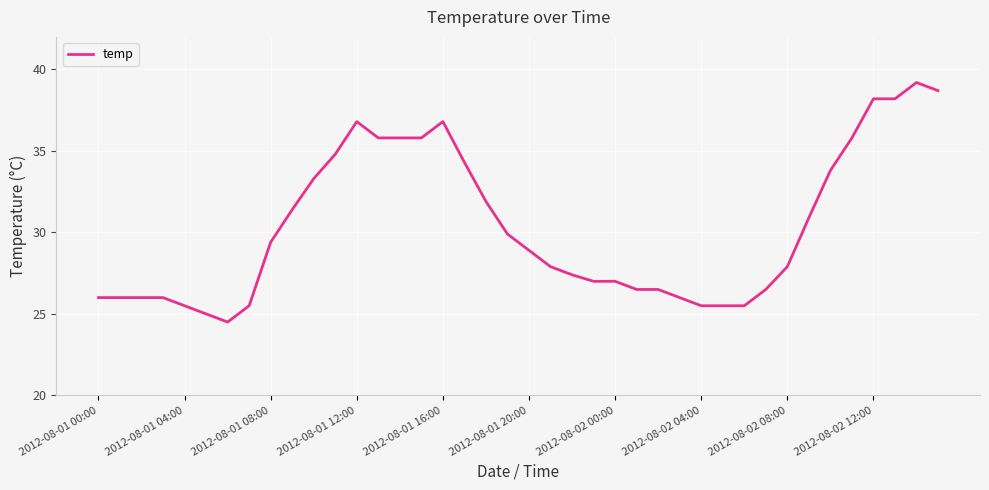

True or false: the data has more than 0 interior local peaks.

True